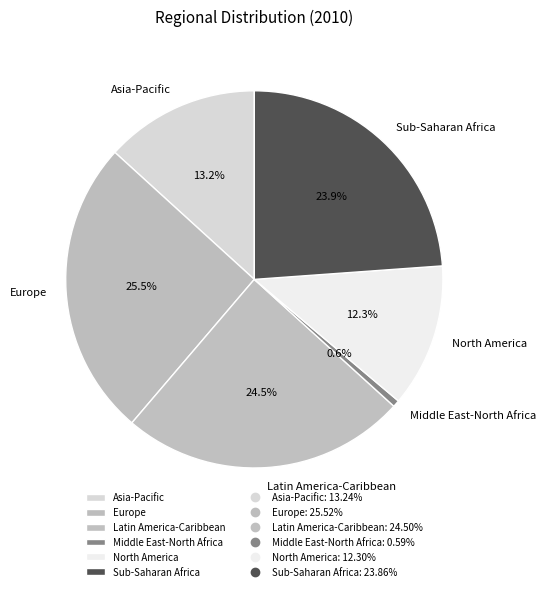

Between Asia-Pacific and Europe, which is larger?

Europe